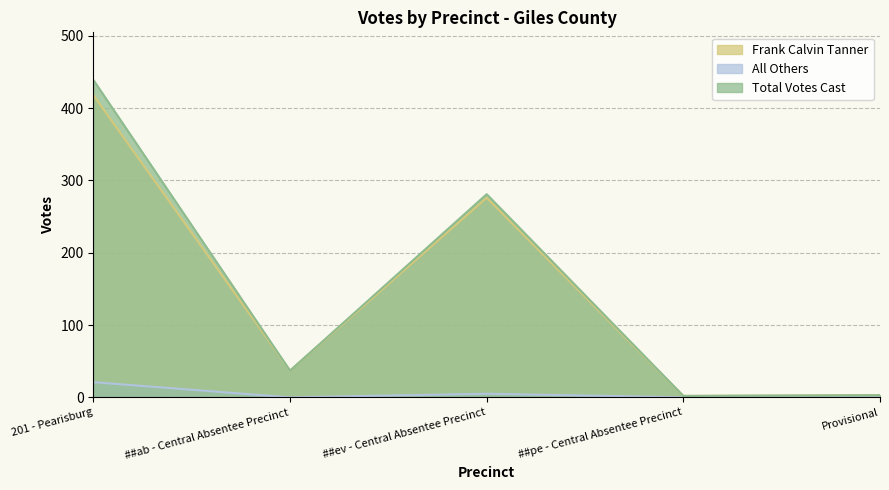

How many lines are shown in the chart?

3